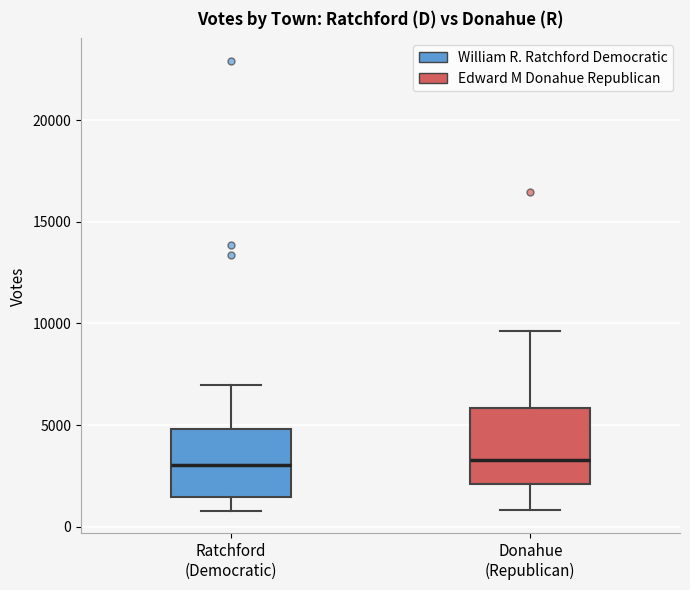

Reading left to right, read every box against the y-axis: the position of its median line, the range the box covers, and the ends of its whiskers. The values are not printed on the chart, so give them approximately, as read against the axis.

Ratchford (Democratic): median 3000, box 1500 to 5000, whiskers 1000 to 7000
Donahue (Republican): median 3500, box 2000 to 6000, whiskers 1000 to 9500